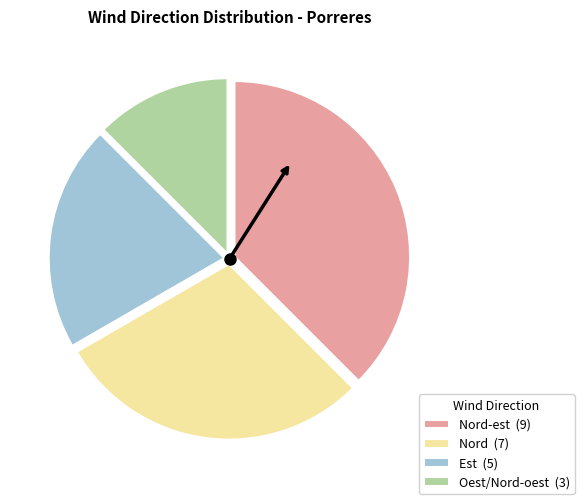

Count the number of slices in the pie.

4